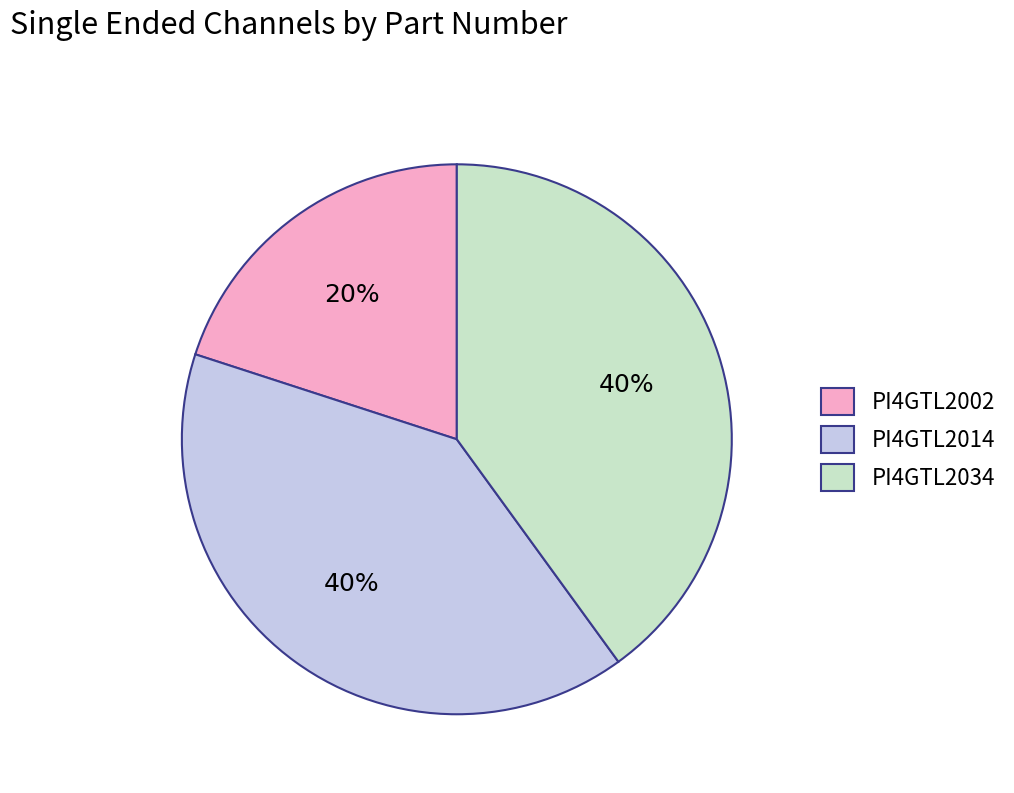

Is it true that PI4GTL2014 is 40% of the pie?

True